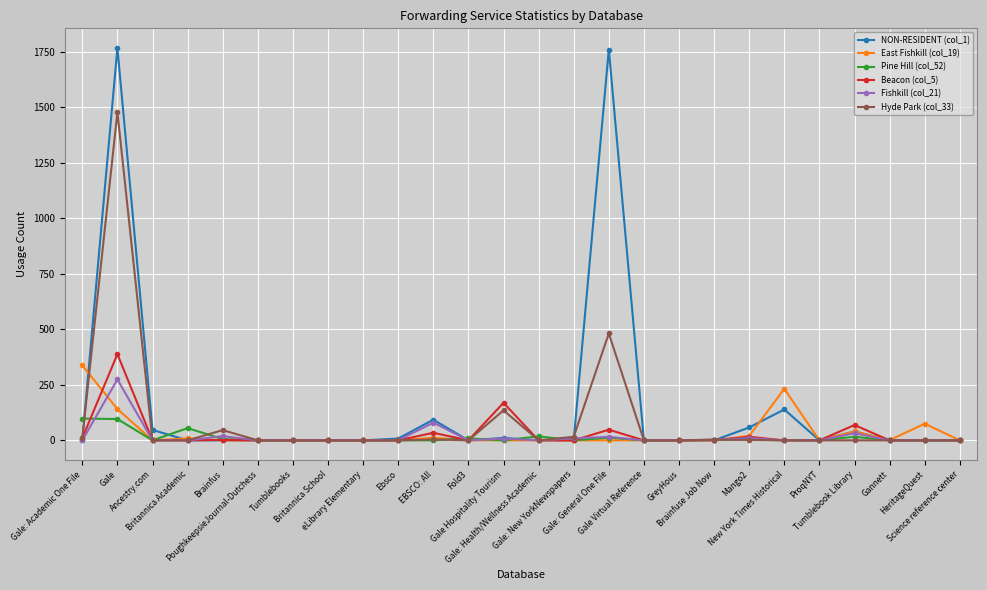

What is the value of the Fishkill (col_21) point at the 16th from the left?

16